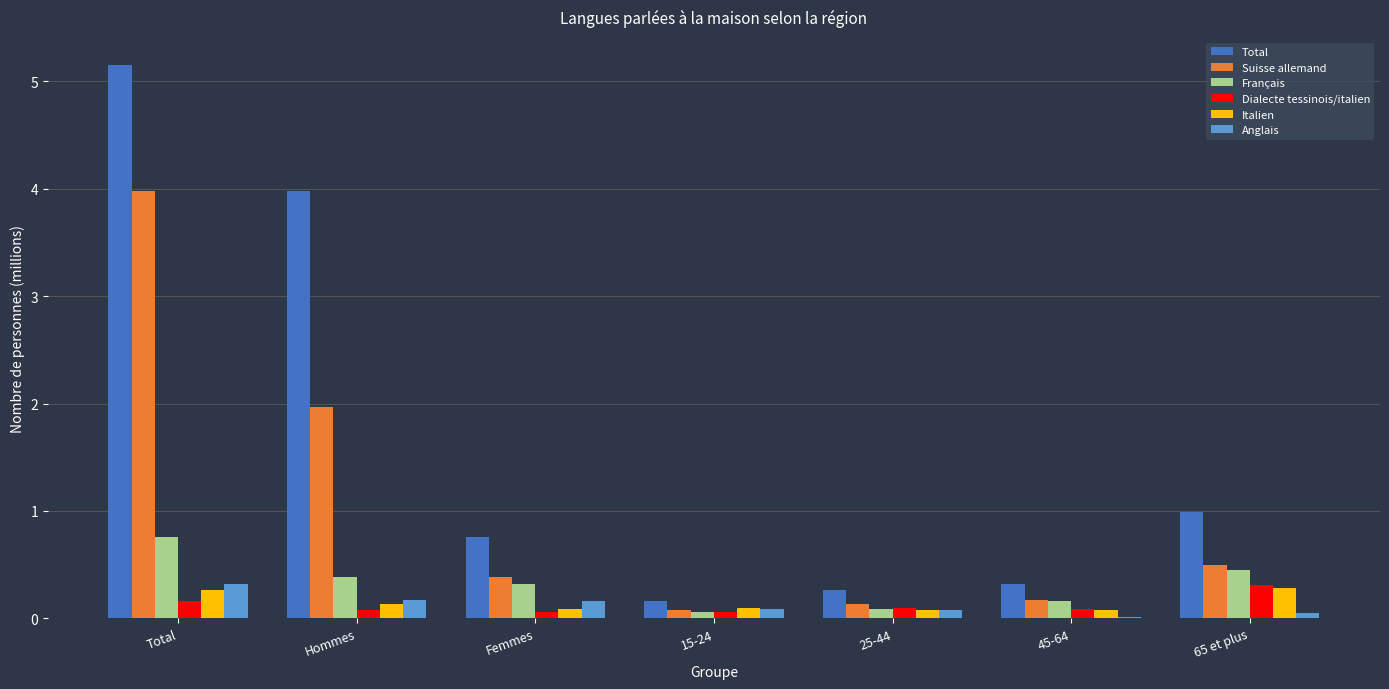

Count the number of data series in this chart.

6